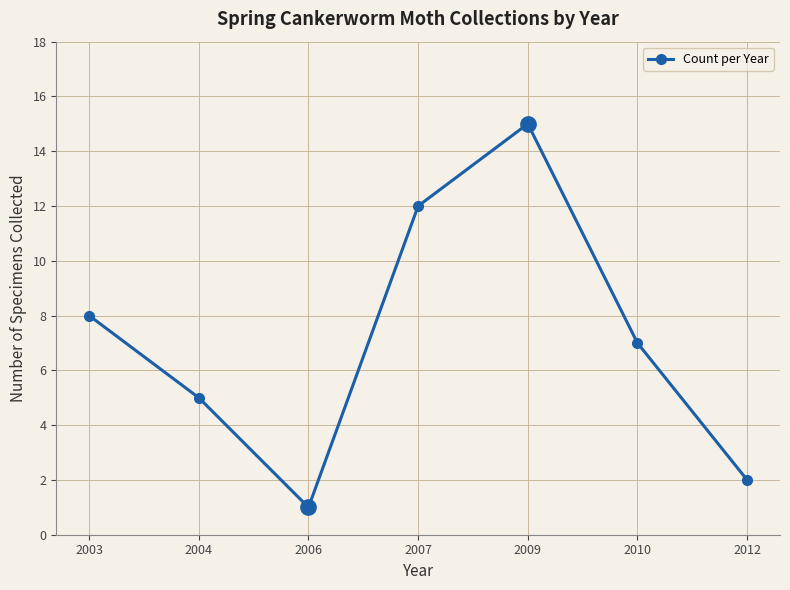

What is the sum of the values at 2009 and 2003?

23